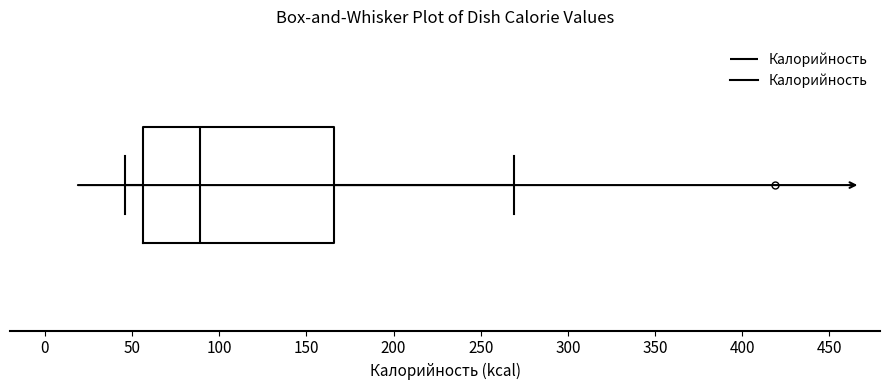

Where is the left edge of the box on the x-axis? The values are not printed on the chart, so give them approximately, as read against the axis.

55